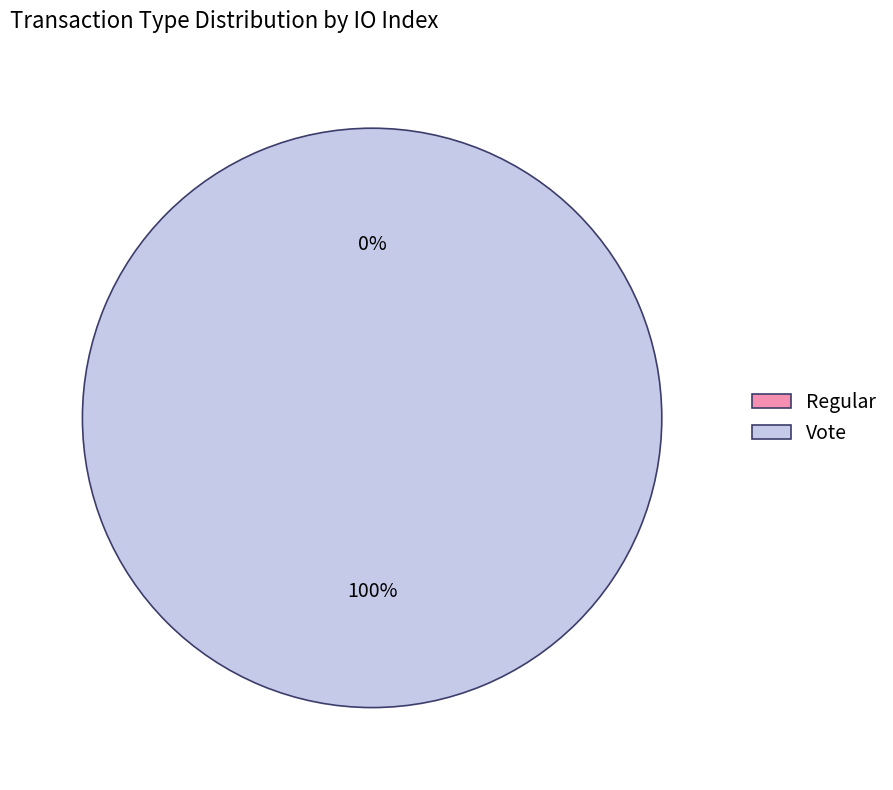

How many segments does this pie chart have?

2